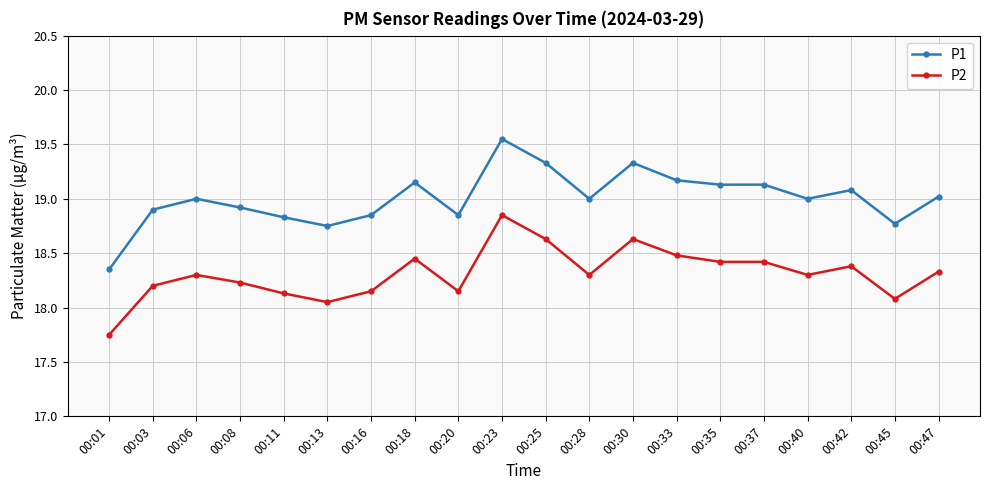

At which label is P1 closest to 18?

00:01